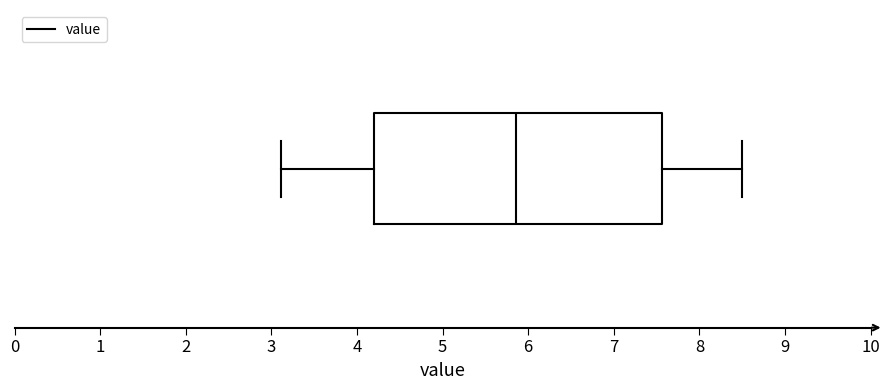

Read this box plot against the x-axis: the position of the median line, the range covered by the box, and the ends of both whiskers. The values are not printed on the chart, so give them approximately, as read against the axis.

median 5.9, box 4.2 to 7.6, whiskers 3.1 to 8.5